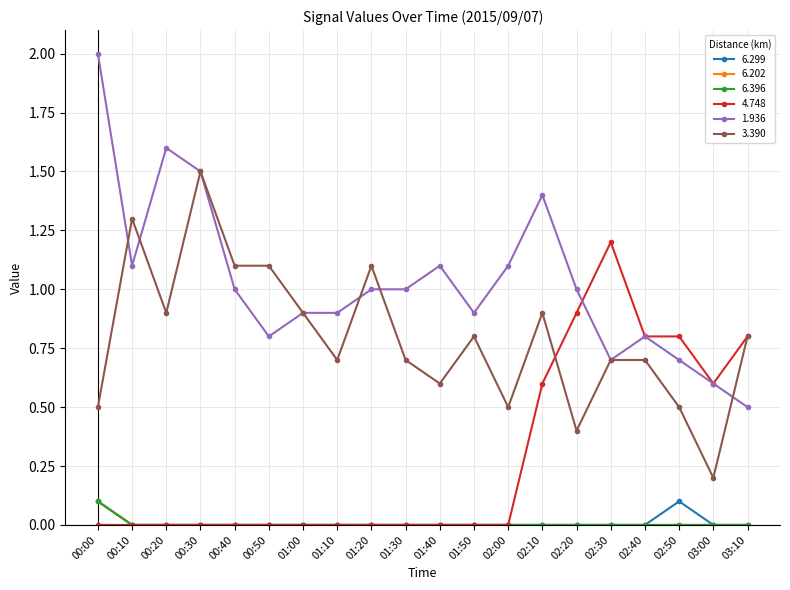

True or false: 4.748 and 6.396 cross at least once.

False